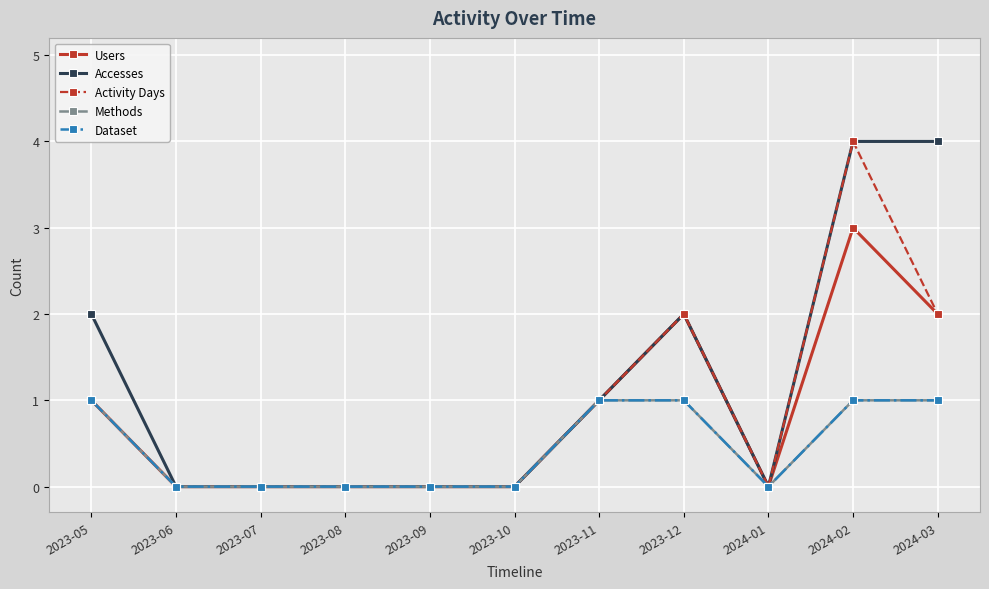

List the series in order of their peak value, lowest first.

Methods, Dataset, Users, Accesses, Activity Days